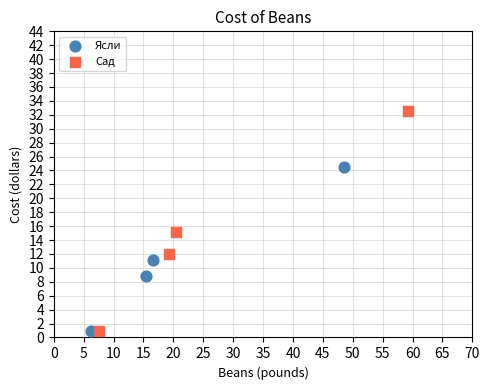

What are all the series names shown in the legend?

Ясли, Сад